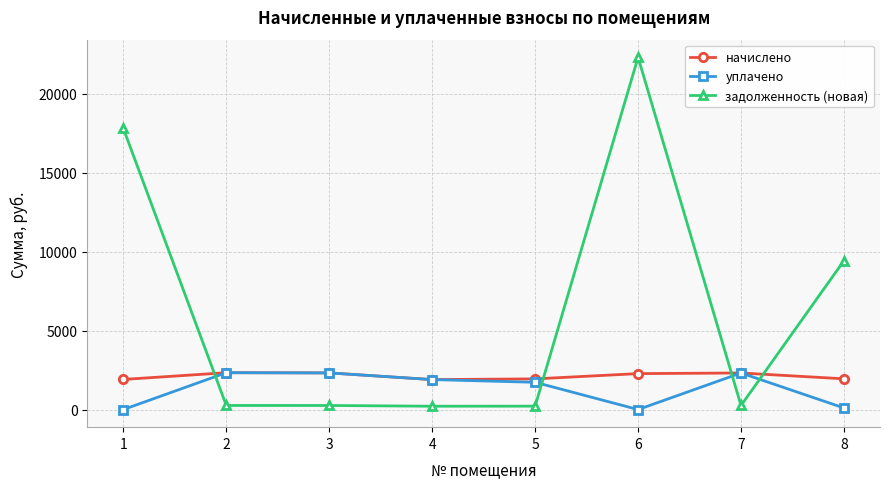

How many times do уплачено and задолженность (новая) cross each other?

4